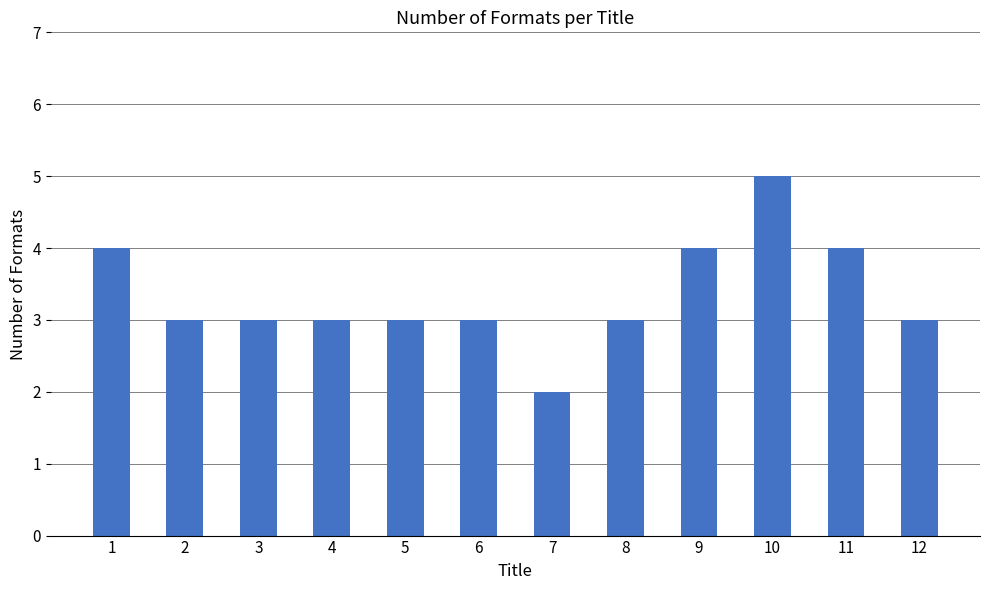

The chart shows a value of 1 at 9. True or false?

False